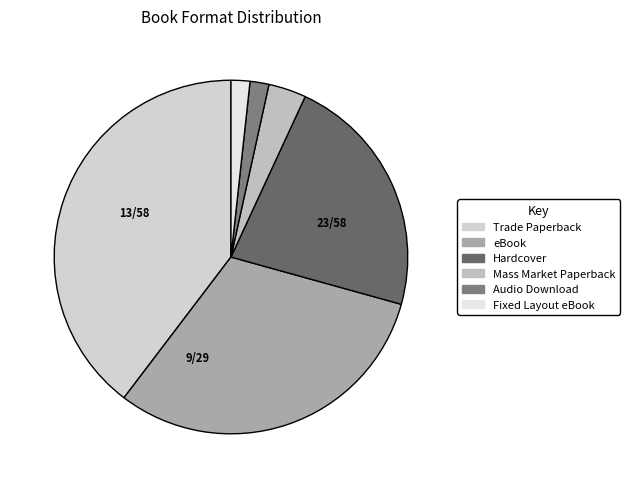

Combined, what portion of the pie is Hardcover and Mass Market Paperback?

25.9%